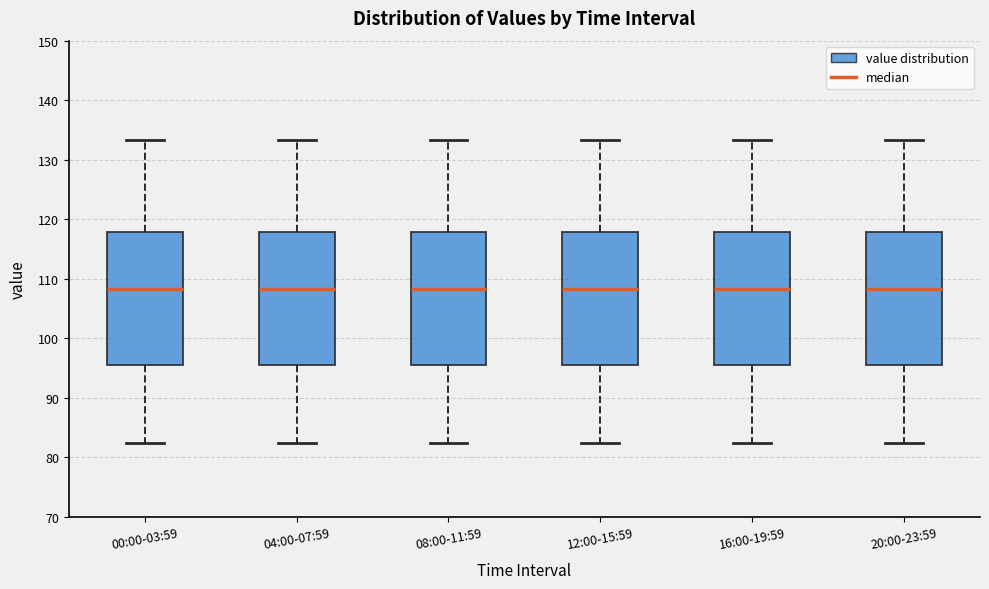

Reading left to right, transcribe this box plot: for each box, give where its median line is, the range the box spans, and where its two whiskers end, as read against the y-axis. The values are not printed on the chart, so give them approximately, as read against the axis.

00:00-03:59: median 108, box 96 to 118, whiskers 82 to 133
04:00-07:59: median 108, box 96 to 118, whiskers 82 to 133
08:00-11:59: median 108, box 96 to 118, whiskers 82 to 133
12:00-15:59: median 108, box 96 to 118, whiskers 82 to 133
16:00-19:59: median 108, box 96 to 118, whiskers 82 to 133
20:00-23:59: median 108, box 96 to 118, whiskers 82 to 133